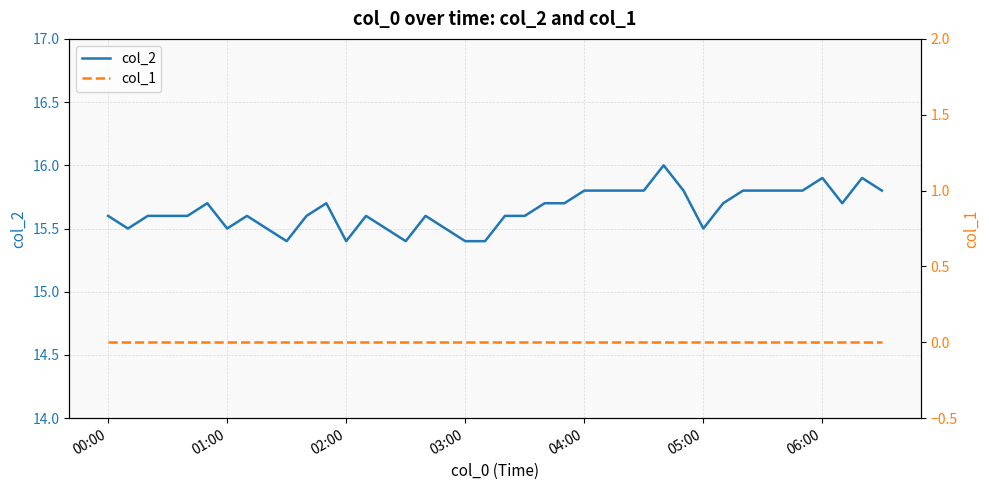

True or false: col_1 has more than 2 interior local peaks.

False